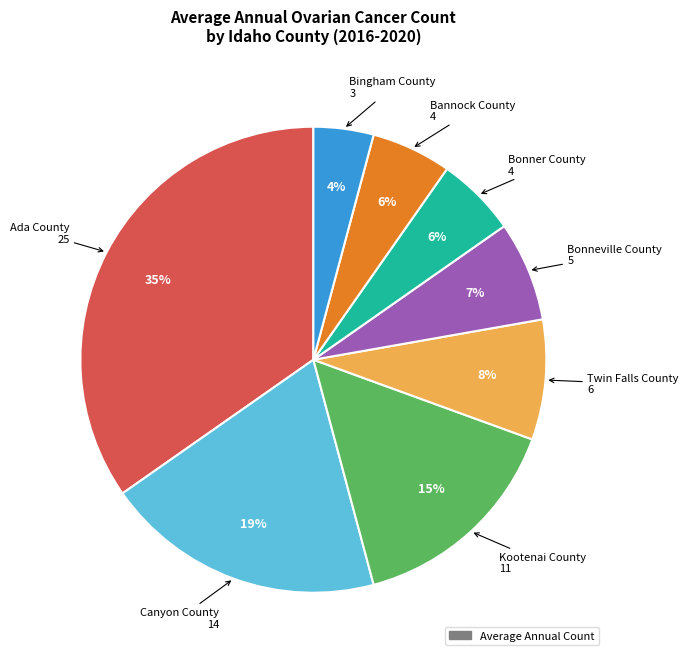

To the nearest percent, what is the average slice percentage?

12%